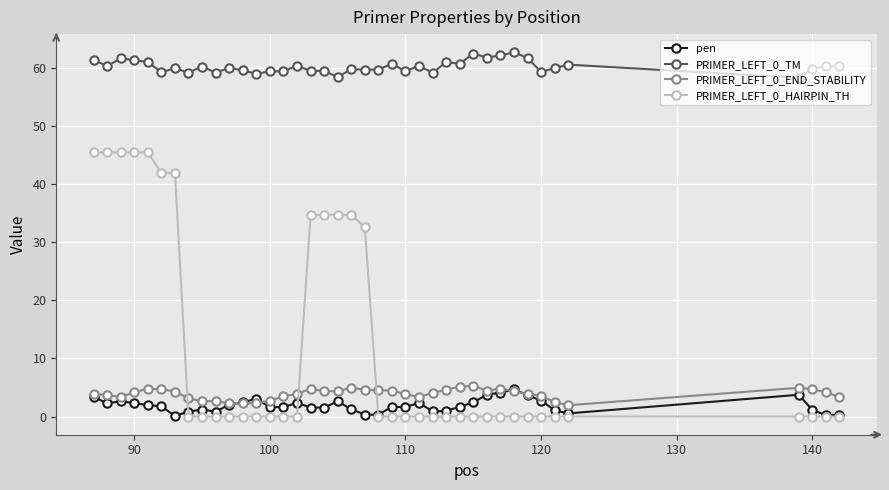

At how many categories does at least one series exceed 55?

40